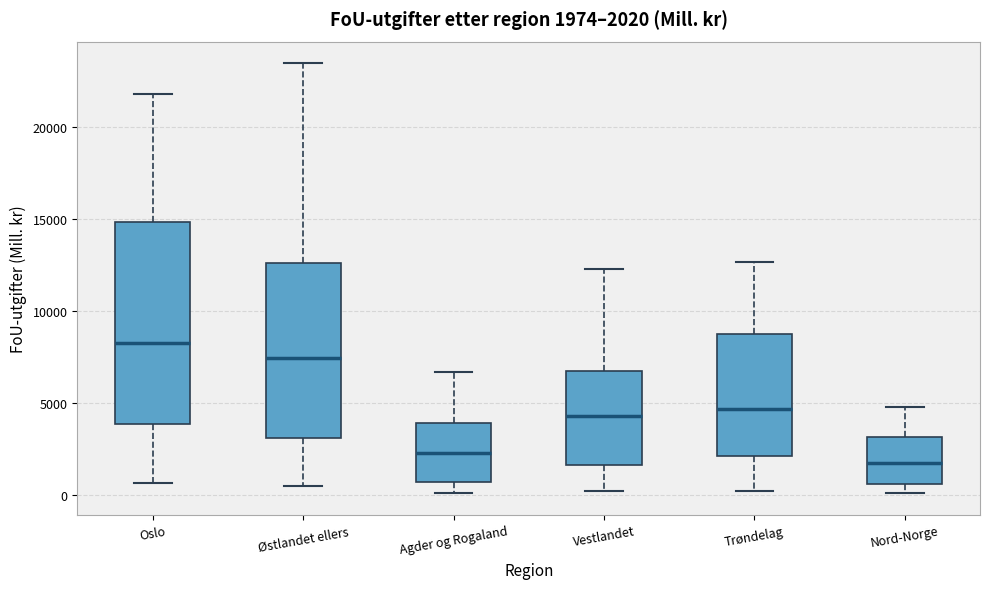

Comparing the boxes themselves (not the whiskers), which one is the tallest?

Oslo